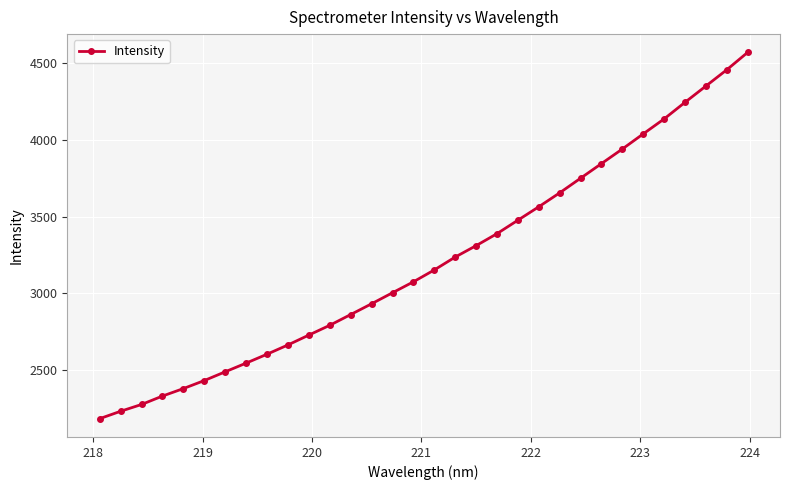

What is the value of the 2nd point from the left?

2232.1